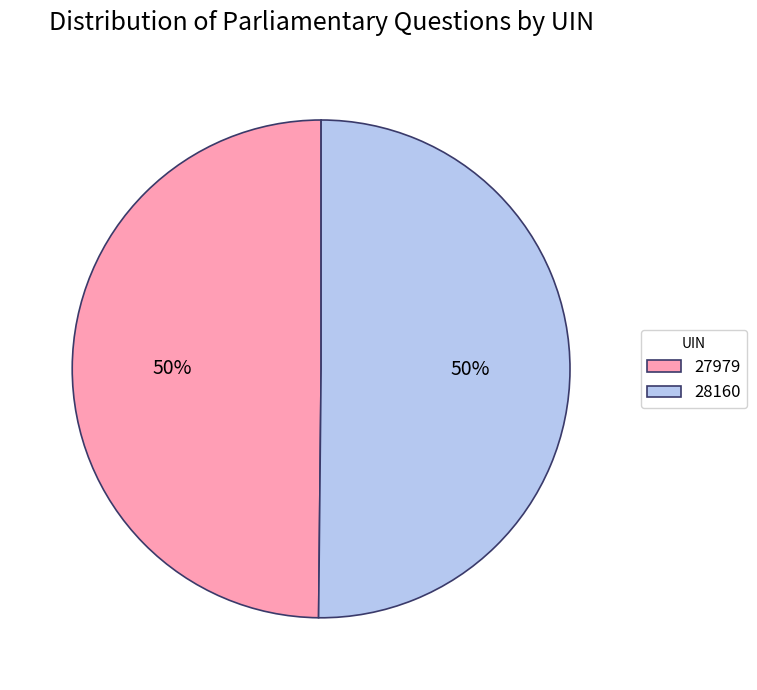

To the nearest percent, what is the combined percentage of 28160 and 27979?

100%